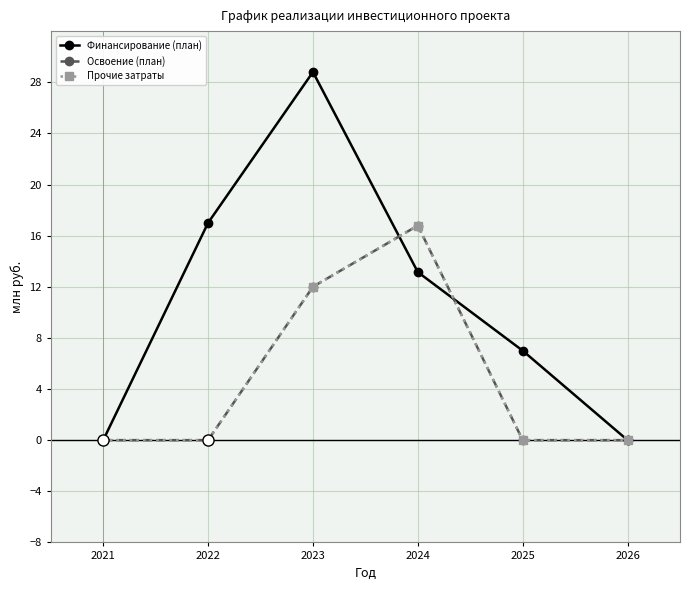

How many interior local peaks does the Финансирование (план) series have?

1